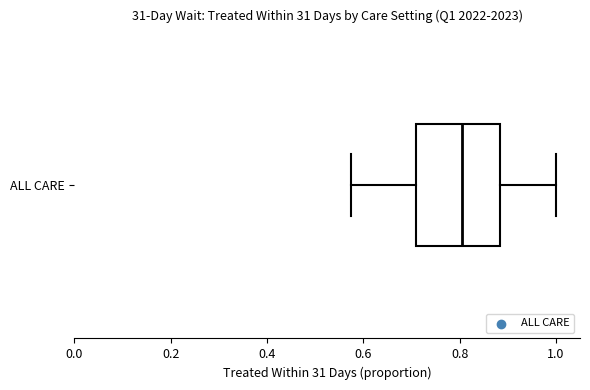

Where does the right whisker of the box for ALL CARE end on the x-axis? The values are not printed on the chart, so give them approximately, as read against the axis.

1.00